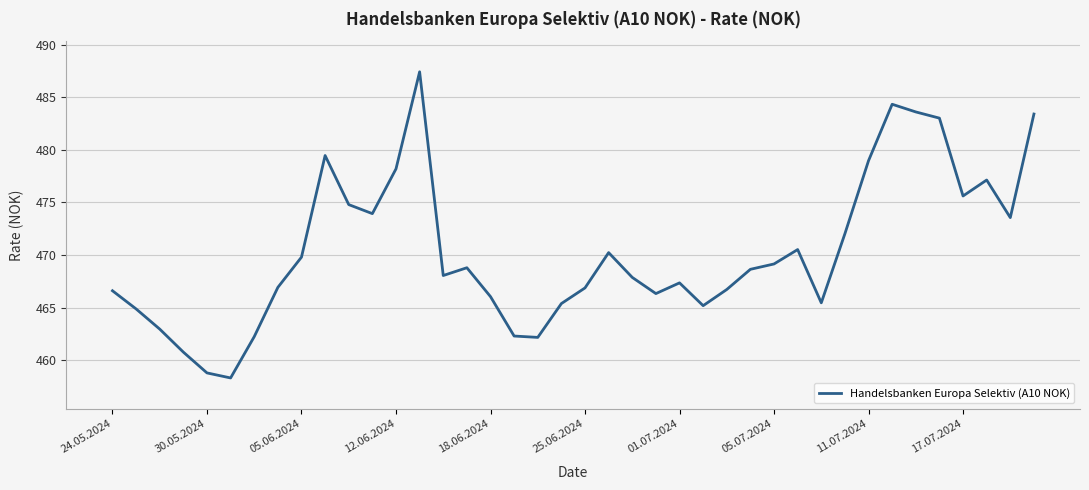

What is the smallest value displayed?

458.3